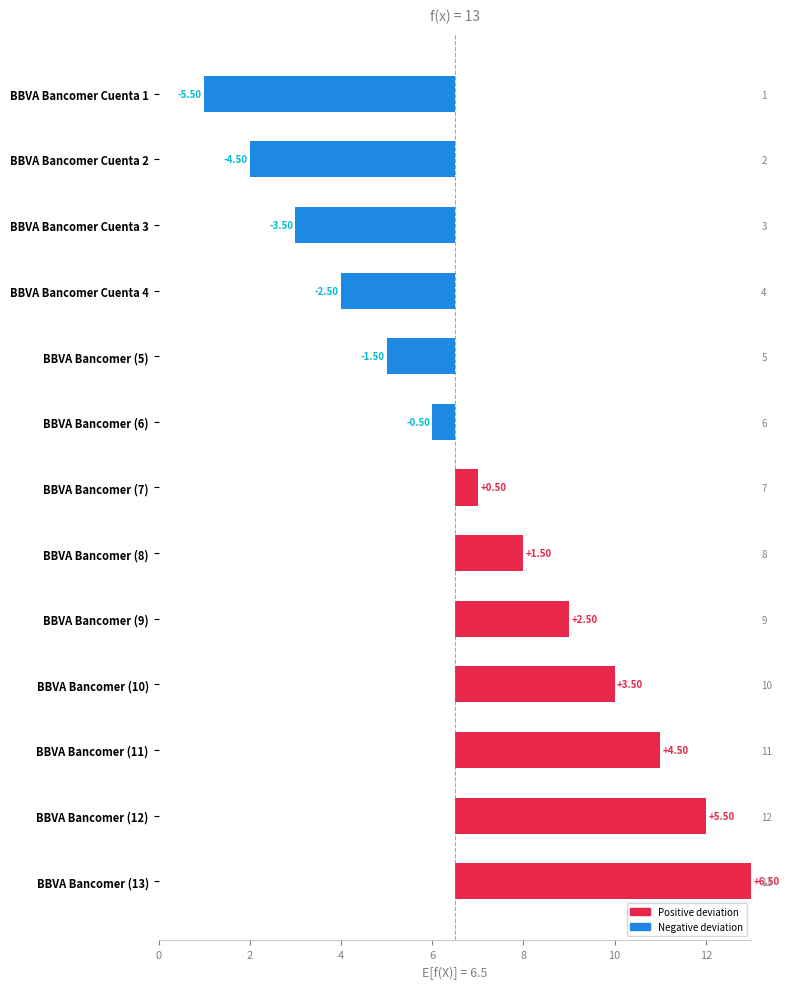

True or false: the data shows 0.3 at BBVA Bancomer (7).

False